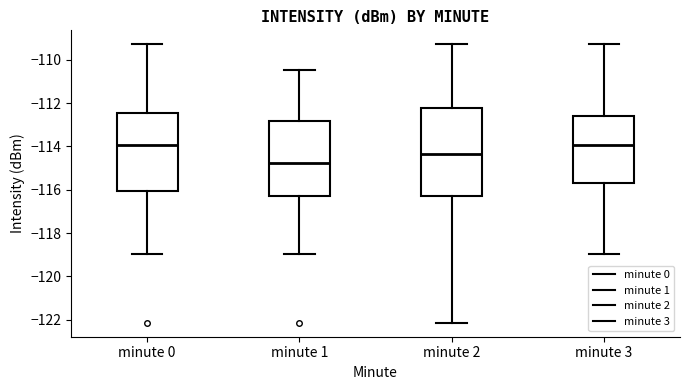

Reading left to right, read every box against the y-axis: the position of its median line, the range the box covers, and the ends of its whiskers. The values are not printed on the chart, so give them approximately, as read against the axis.

minute 0: median -114.0, box -116.0 to -112.4, whiskers -119.0 to -109.2
minute 1: median -114.8, box -116.2 to -112.8, whiskers -119.0 to -110.4
minute 2: median -114.4, box -116.2 to -112.2, whiskers -122.2 to -109.2
minute 3: median -114.0, box -115.6 to -112.6, whiskers -119.0 to -109.2